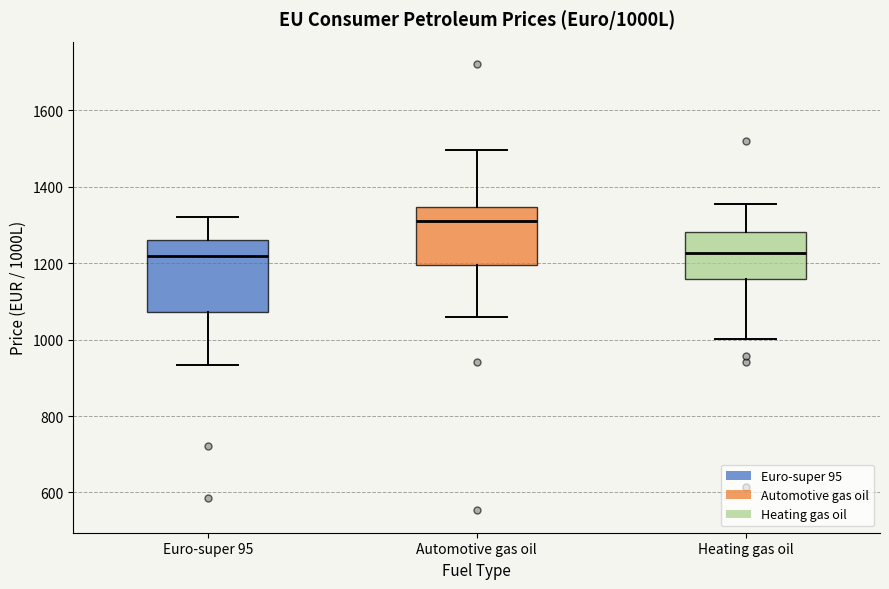

Comparing the boxes themselves (not the whiskers), which one is the tallest?

Euro-super 95